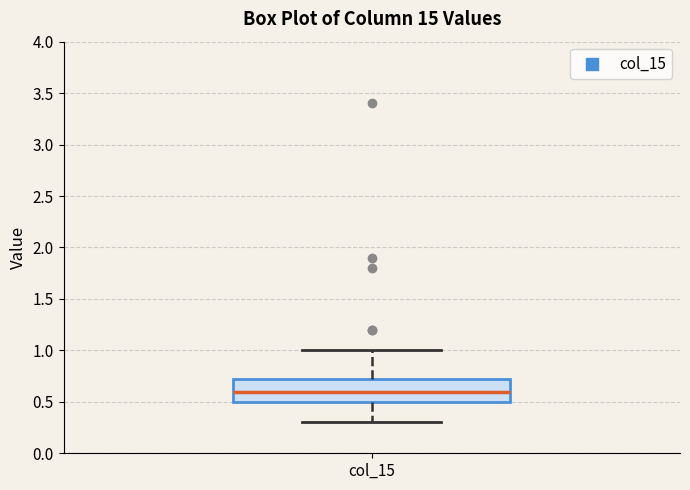

Read this box plot against the y-axis: the position of the median line, the range covered by the box, and the ends of both whiskers. The values are not printed on the chart, so give them approximately, as read against the axis.

median 0.60, box 0.50 to 0.75, whiskers 0.30 to 1.00